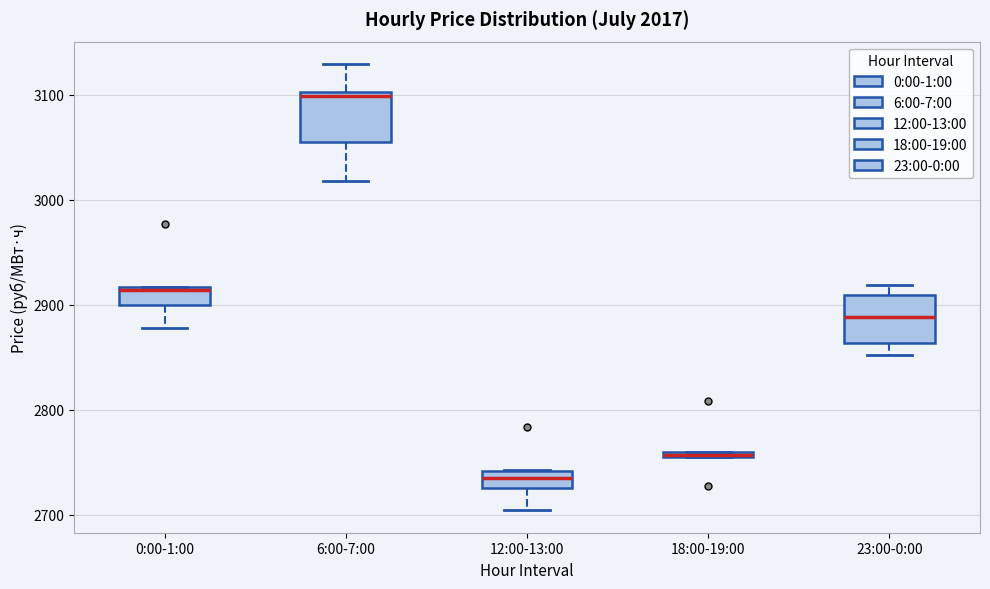

Which box's median line is the highest?

6:00-7:00